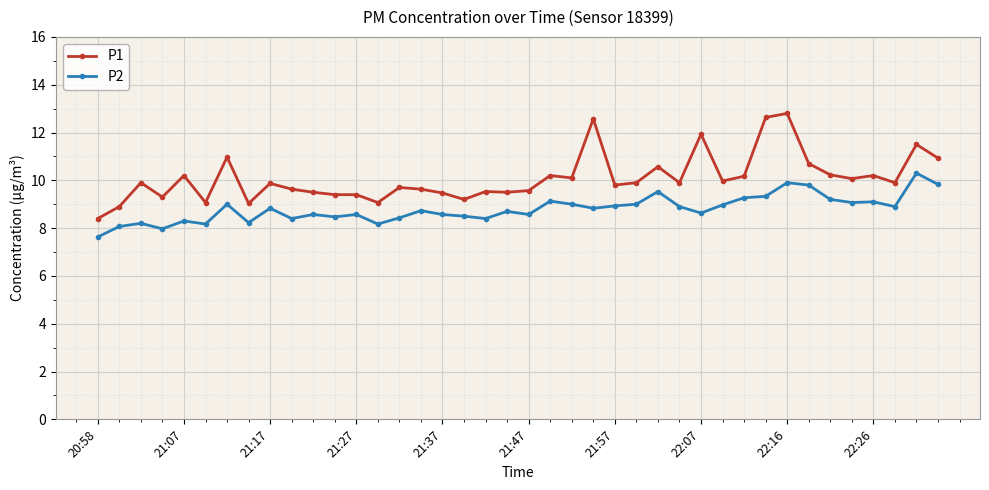

List the series in order of their peak value, lowest first.

P2, P1